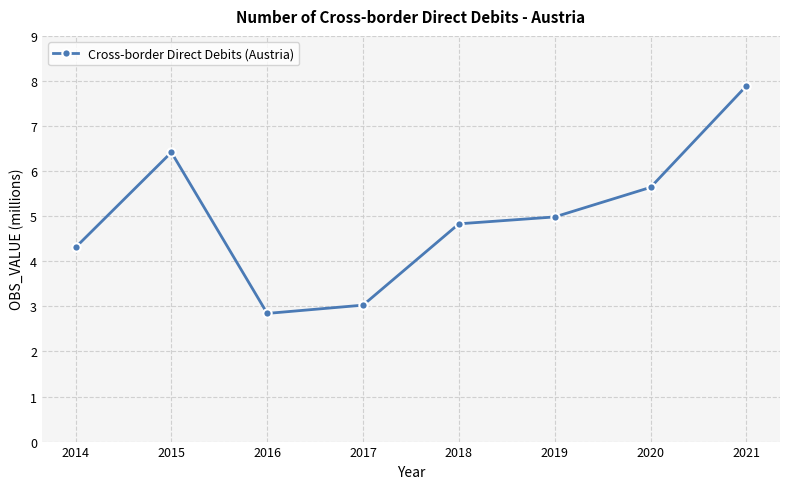

Where is the first local maximum?

2015